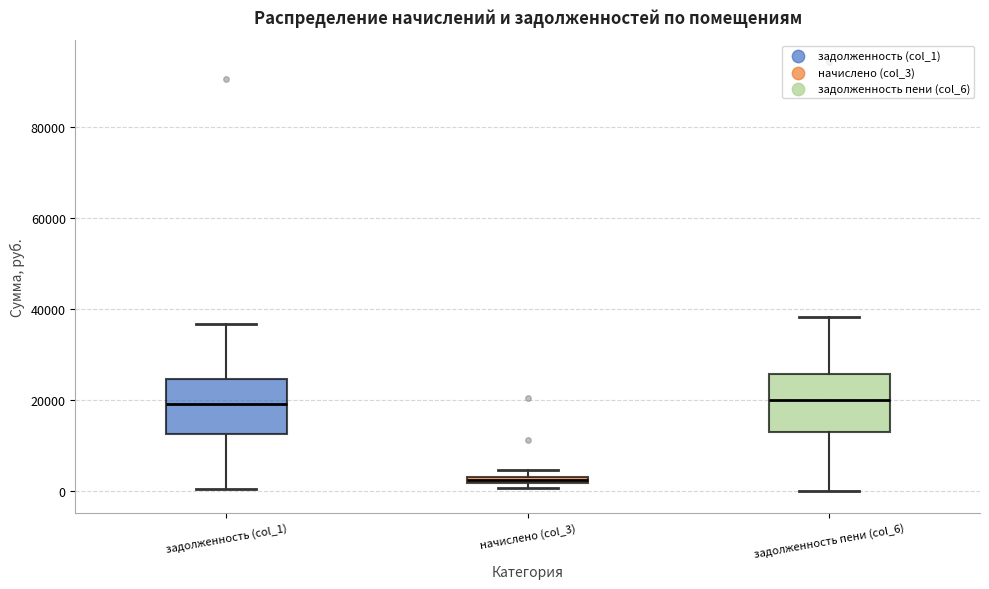

Where is the lower edge of the box for начислено (col_3) on the y-axis? The values are not printed on the chart, so give them approximately, as read against the axis.

2000